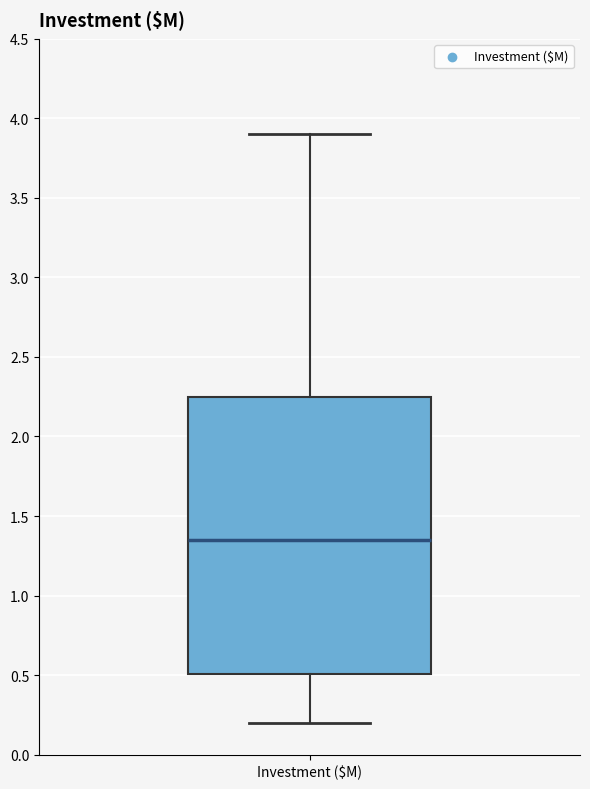

Transcribe this box plot: give where the median line is, the range the box spans, and where the two whiskers end, as read against the y-axis. The values are not printed on the chart, so give them approximately, as read against the axis.

median 1.35, box 0.50 to 2.25, whiskers 0.20 to 3.90